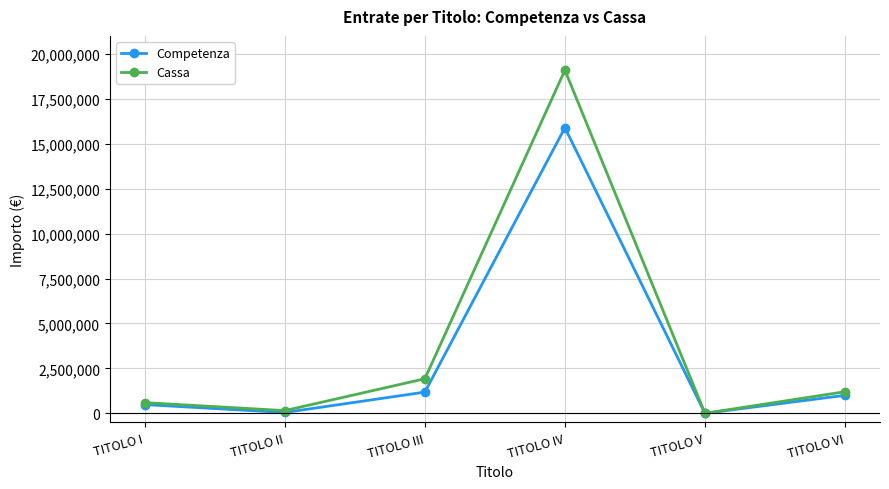

What is the spread (max minus min) of values at TITOLO I?

109265.8